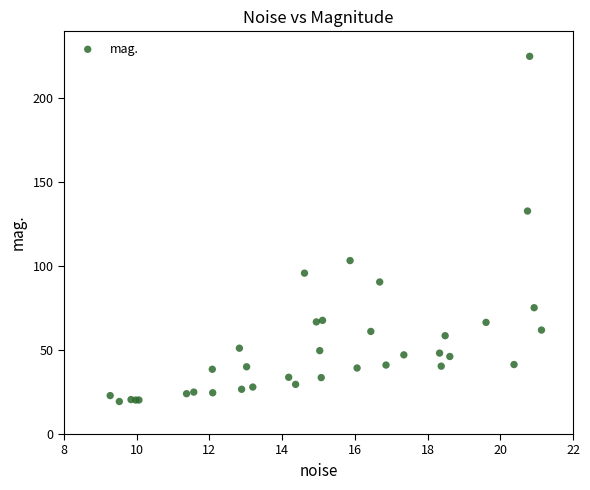

What Y value in the scatter plot is closest to 122?

132.9